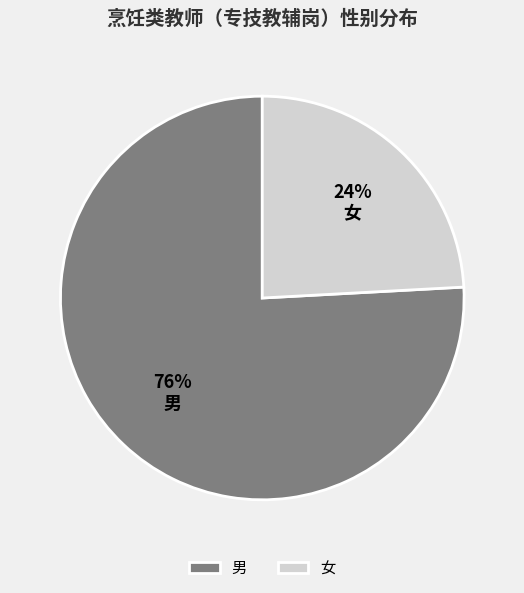

Rank the categories by value from highest to lowest.

男, 女